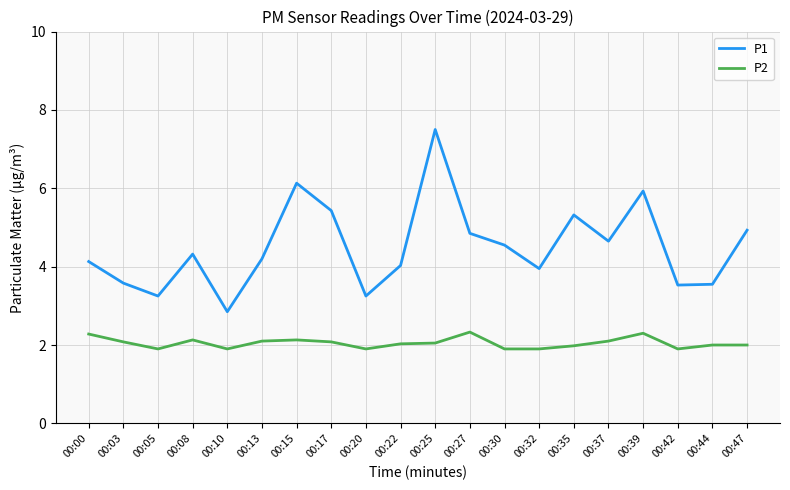

How many lines are shown in the chart?

2